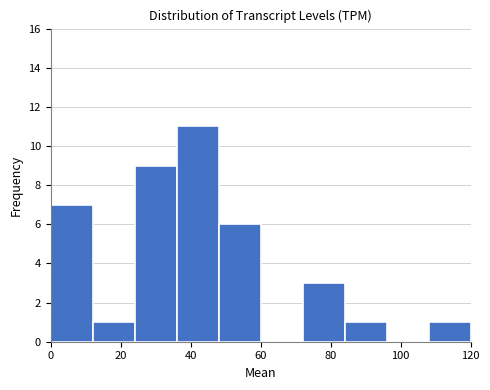

Reading left to right, list every bar in this chart as the range it spans on the x-axis followed by its height. The values are not printed on the chart, so give them approximately, as read against the axis.

0 to 12: 7
12 to 24: 1
24 to 36: 9
36 to 48: 11
48 to 60: 6
60 to 72: 0
72 to 84: 3
84 to 96: 1
96 to 108: 0
108 to 120: 1